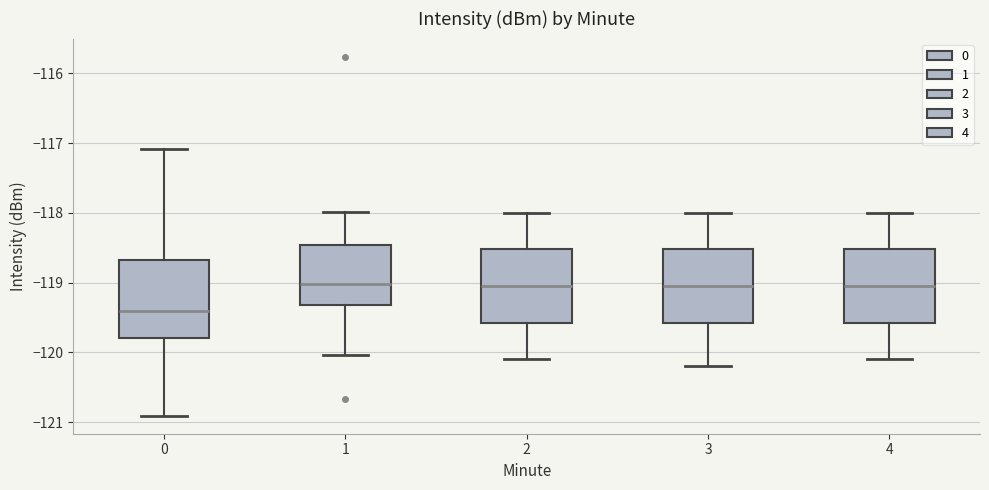

Which box has the lowest median line?

0